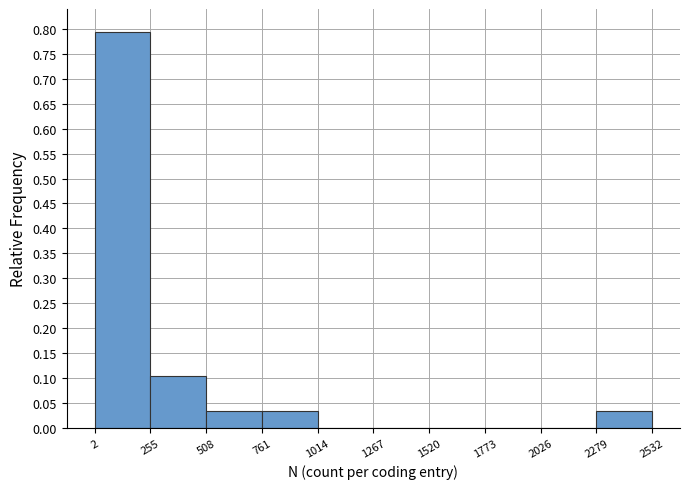

How tall is the bar that spans 2279 to 2532 on the x-axis? The values are not printed on the chart, so give them approximately, as read against the axis.

0.035